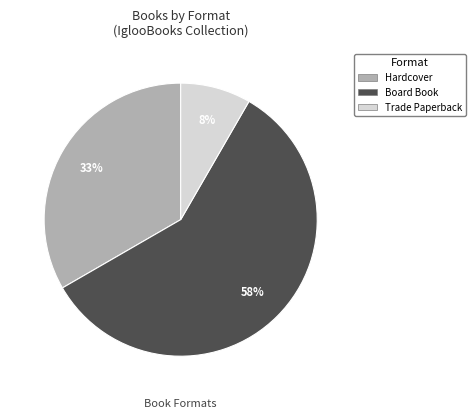

To the nearest percent, what is the average slice percentage?

33%